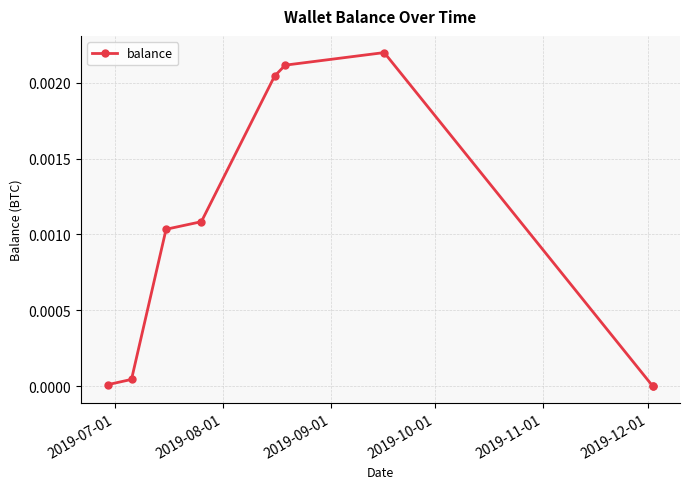

True or false: the data has more than 2 interior local peaks.

False